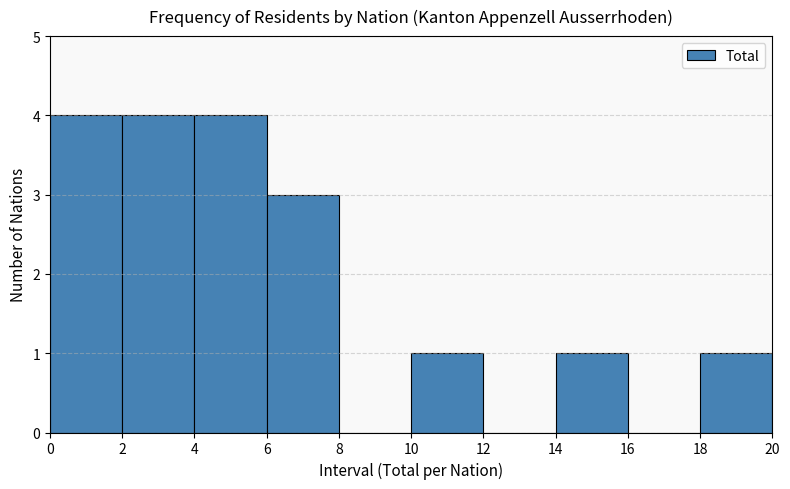

How tall is the bar that spans 14 to 16 on the x-axis? The values are not printed on the chart, so give them approximately, as read against the axis.

1